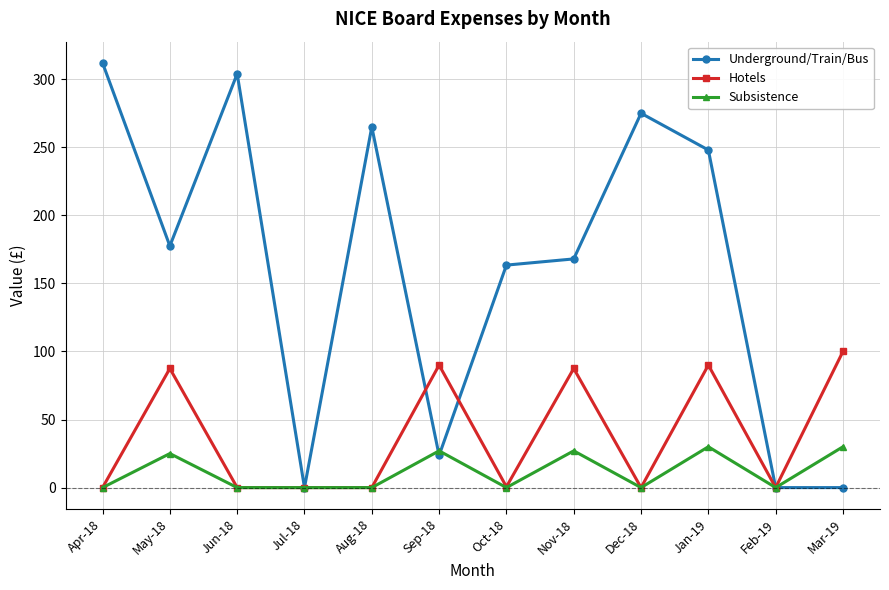

Rank the series by their maximum value, from highest to lowest.

Underground/Train/Bus, Hotels, Subsistence